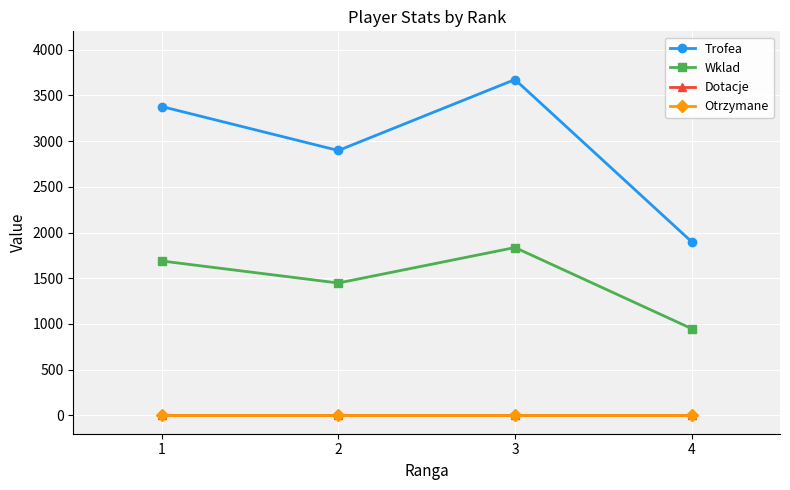

The Trofea series shows 2897 at 2. True or false?

True